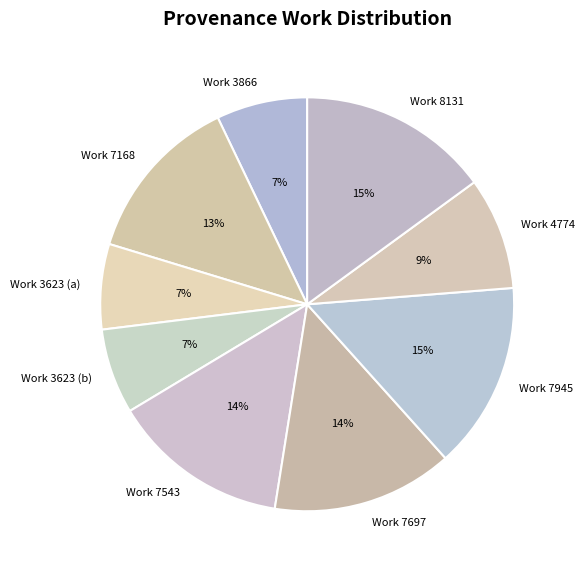

Combined, do Work 7697 and Work 4774 account for over 50%?

No